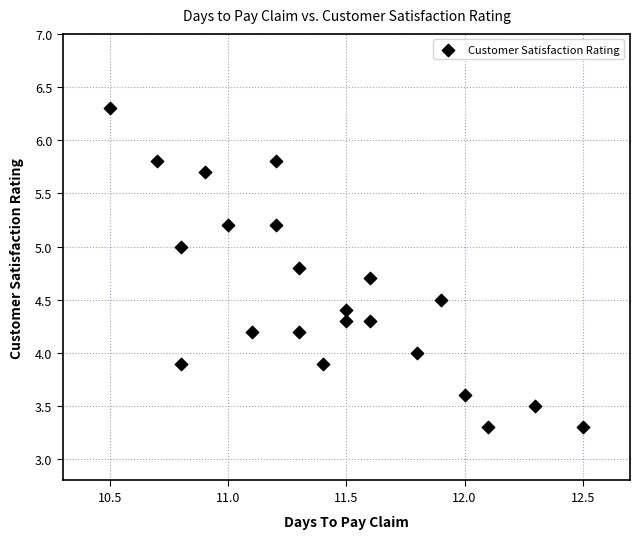

What is the range of Y values (max minus min)?

3.0